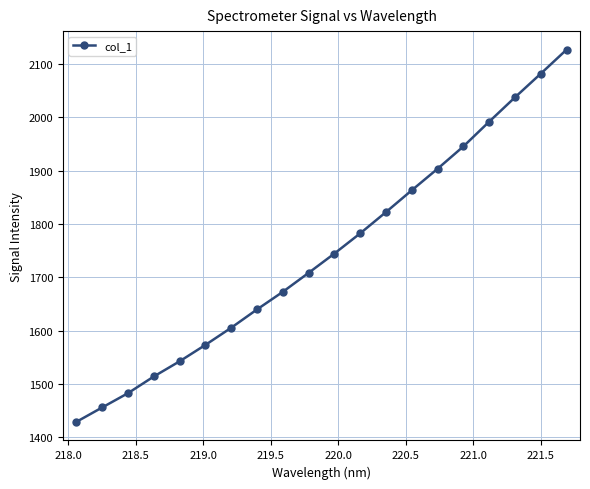

What is the greatest value displayed?

2127.1